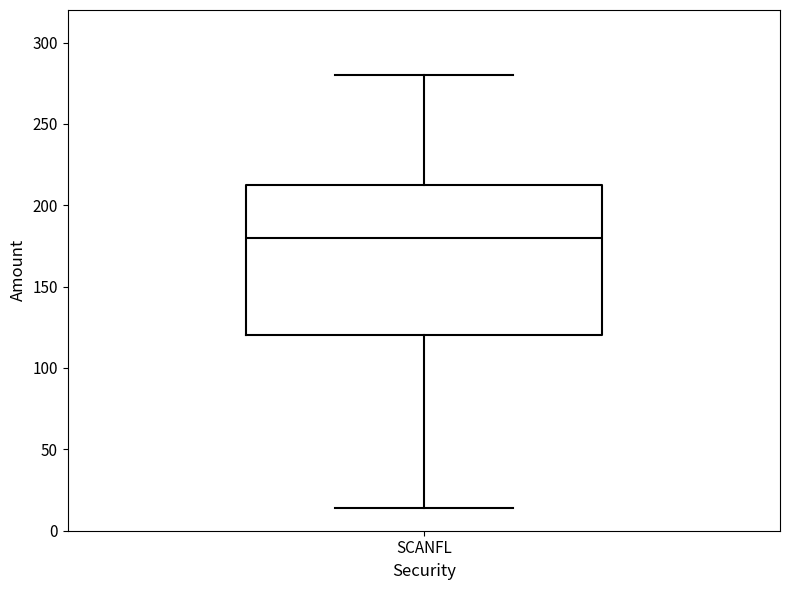

Where is the upper edge of the box for SCANFL on the y-axis? The values are not printed on the chart, so give them approximately, as read against the axis.

215